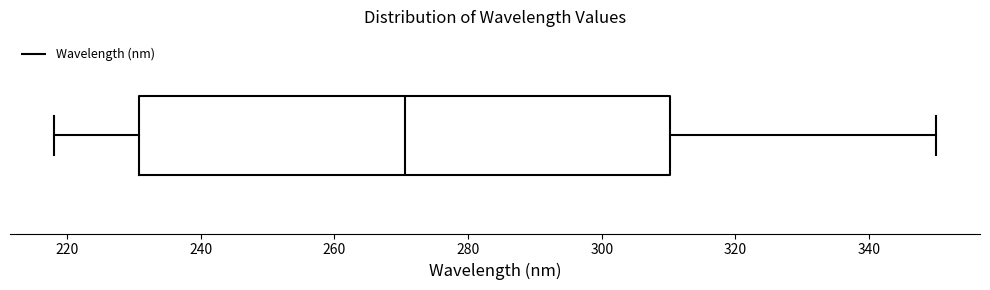

Transcribe this box plot: give where the median line is, the range the box spans, and where the two whiskers end, as read against the x-axis. The values are not printed on the chart, so give them approximately, as read against the axis.

median 270, box 230 to 310, whiskers 218 to 350